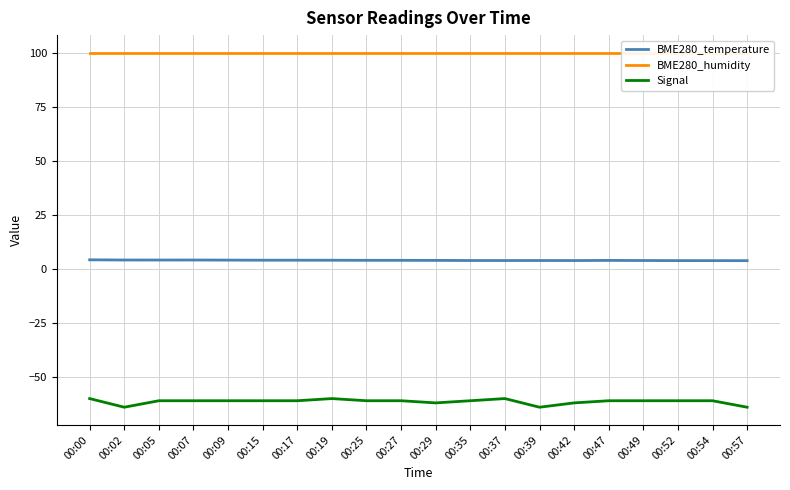

What is the difference between the second highest and second lowest values in the BME280_temperature series?

0.3